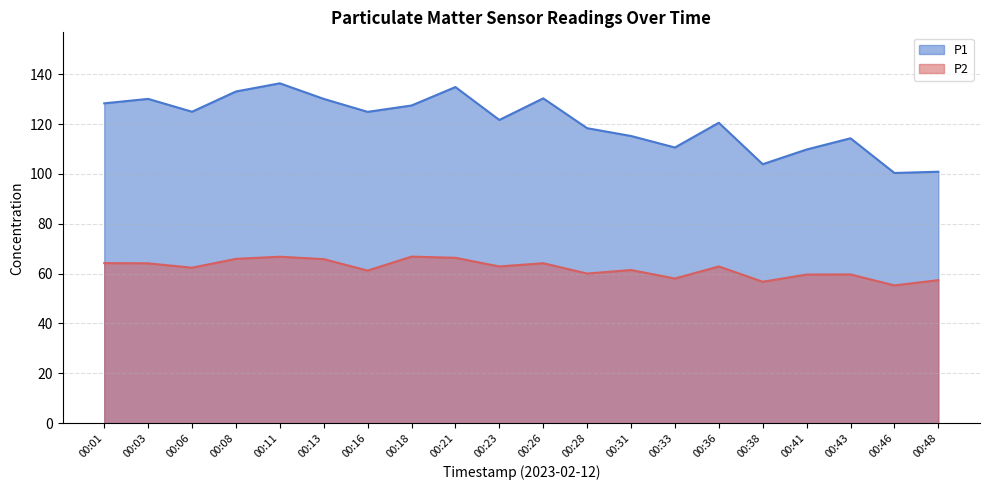

Is it true that P2 equals 102.7 at 00:43?

False